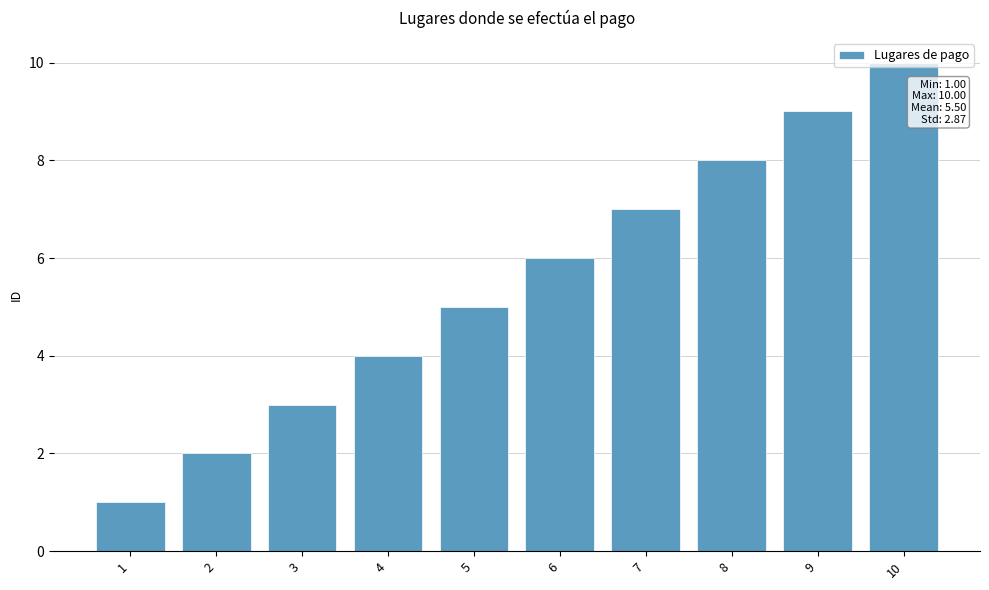

How many categories are shown in the chart?

10